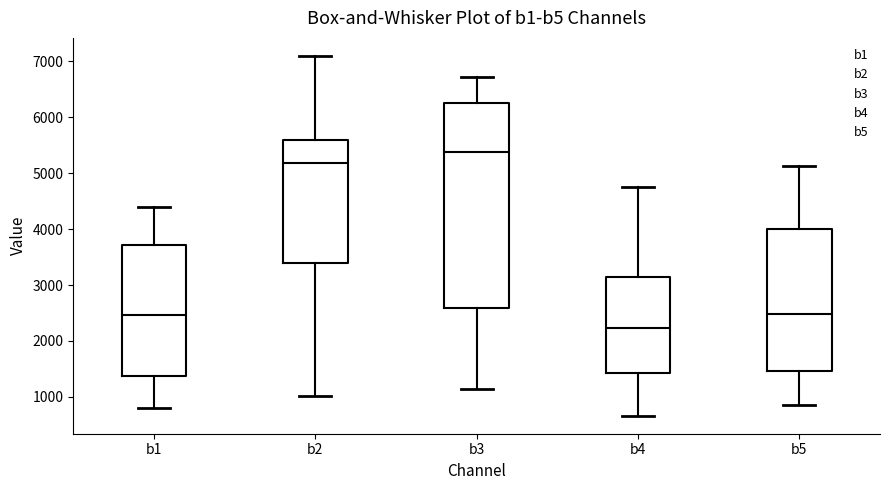

Where does the lower whisker of the box for b1 end on the y-axis? The values are not printed on the chart, so give them approximately, as read against the axis.

800